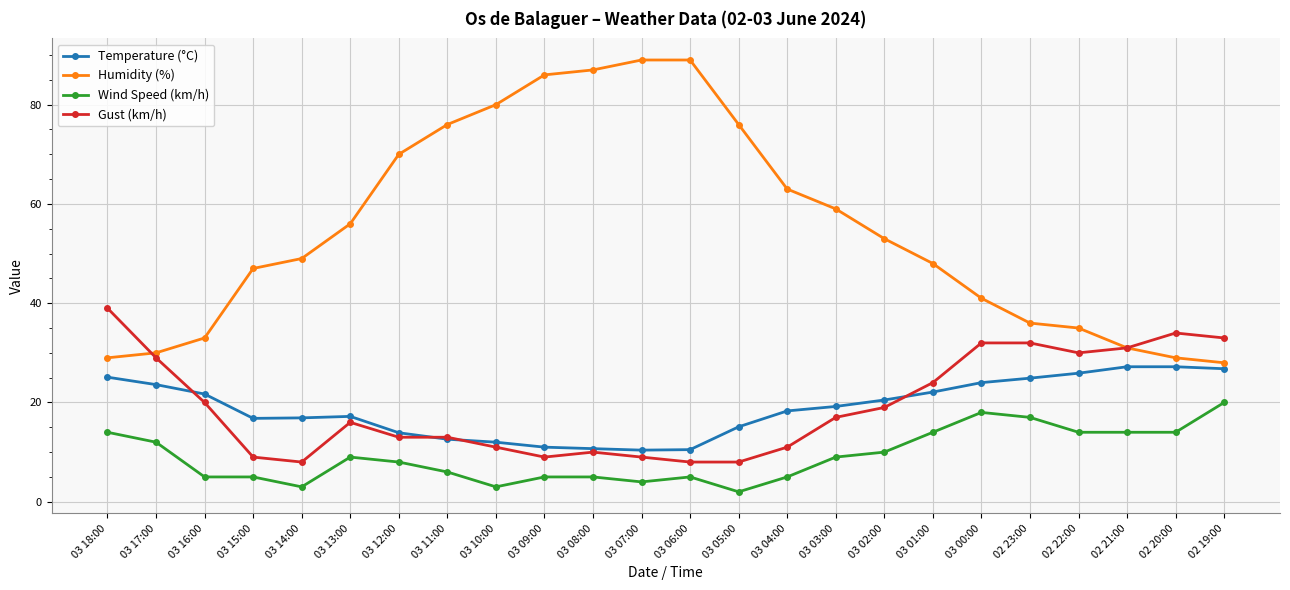

Which series has the largest range (max minus min)?

Humidity (%)